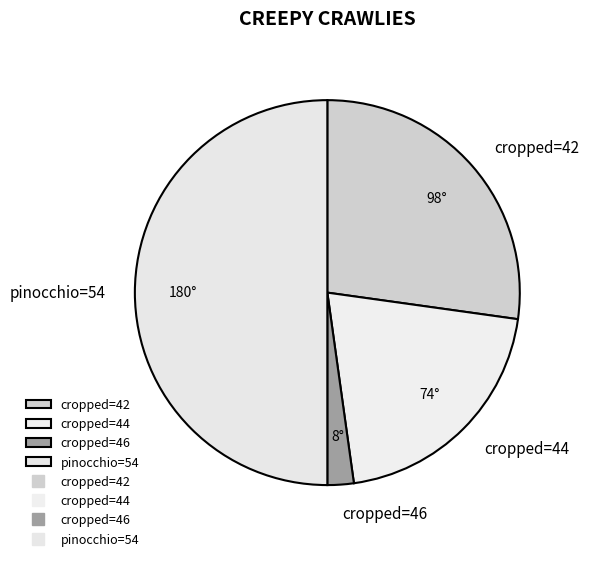

Combined, do cropped=42 and cropped=46 account for over 50%?

No